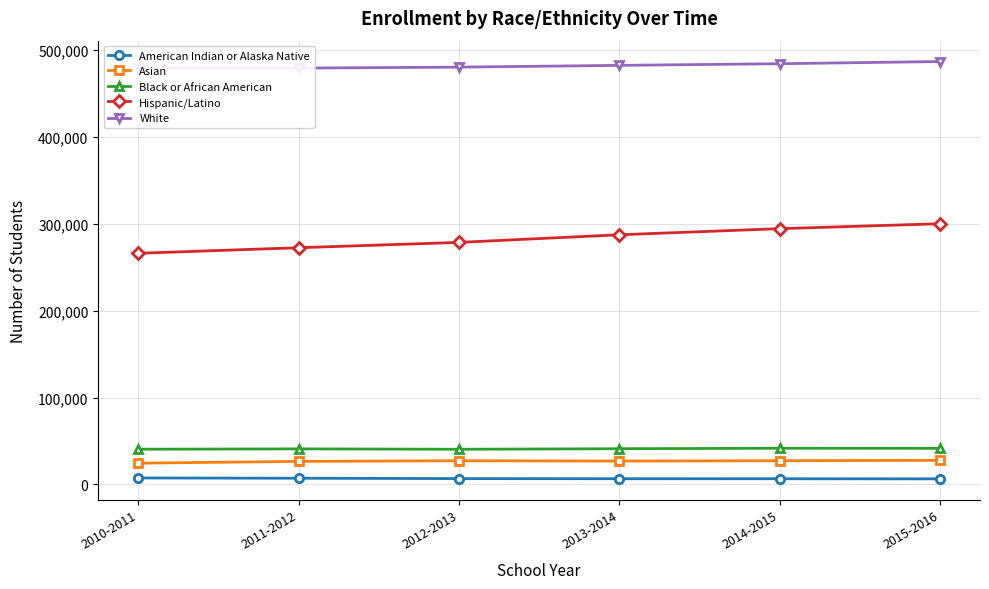

What is the label of the 1st point from the left?

2010-2011